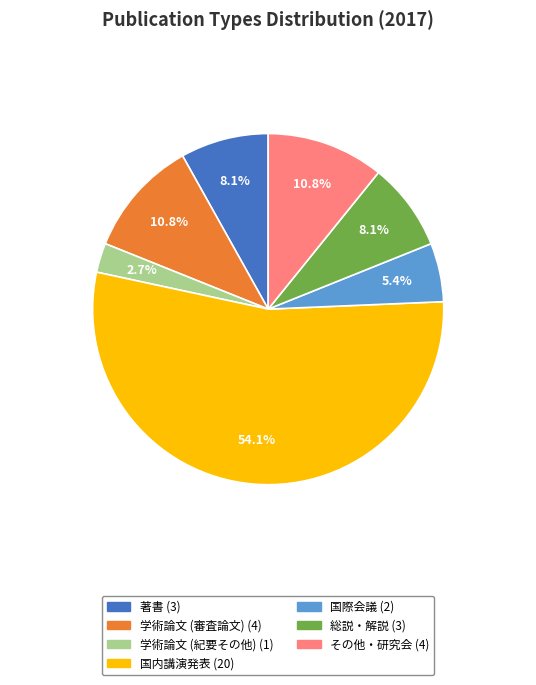

Is the sum of 国内講演発表 and 学術論文 (審査論文) greater than half?

Yes